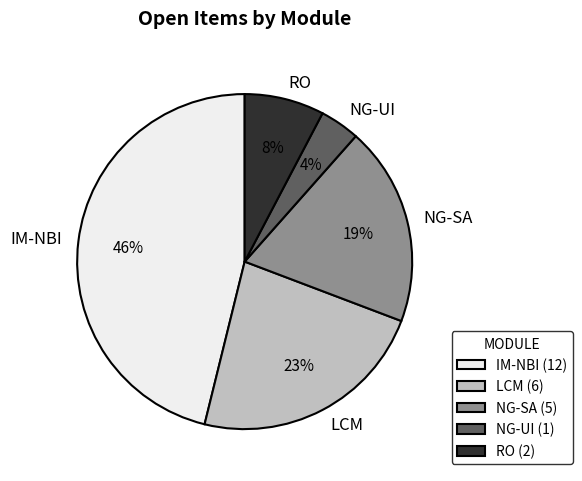

To the nearest percent, what percentage of the pie is NG-UI?

4%